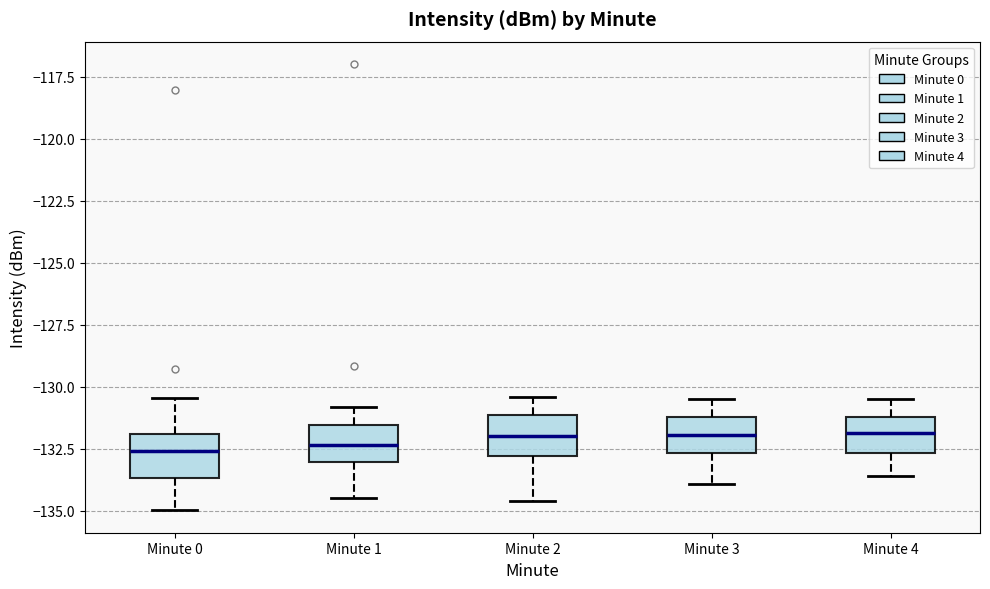

Reading left to right, transcribe this box plot: for each box, give where its median line is, the range the box spans, and where its two whiskers end, as read against the y-axis. The values are not printed on the chart, so give them approximately, as read against the axis.

Minute 0: median -132.5, box -133.5 to -132.0, whiskers -135.0 to -130.5
Minute 1: median -132.5, box -133.0 to -131.5, whiskers -134.5 to -131.0
Minute 2: median -132.0, box -133.0 to -131.0, whiskers -134.5 to -130.5
Minute 3: median -132.0, box -132.5 to -131.0, whiskers -134.0 to -130.5
Minute 4: median -132.0, box -132.5 to -131.0, whiskers -133.5 to -130.5